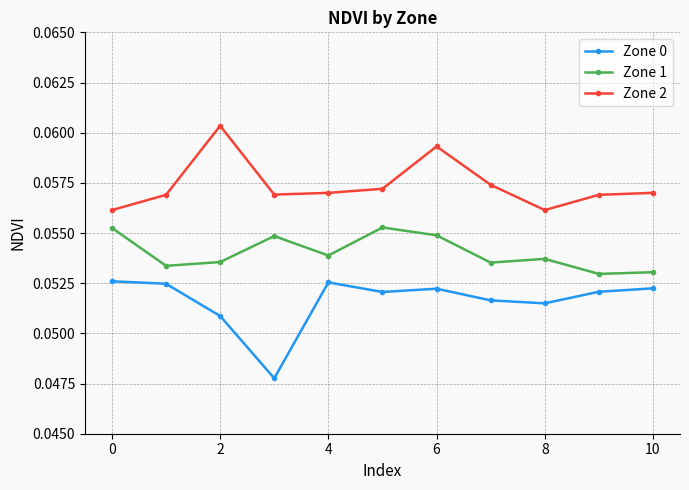

Which series has the largest total across all categories?

Zone 2